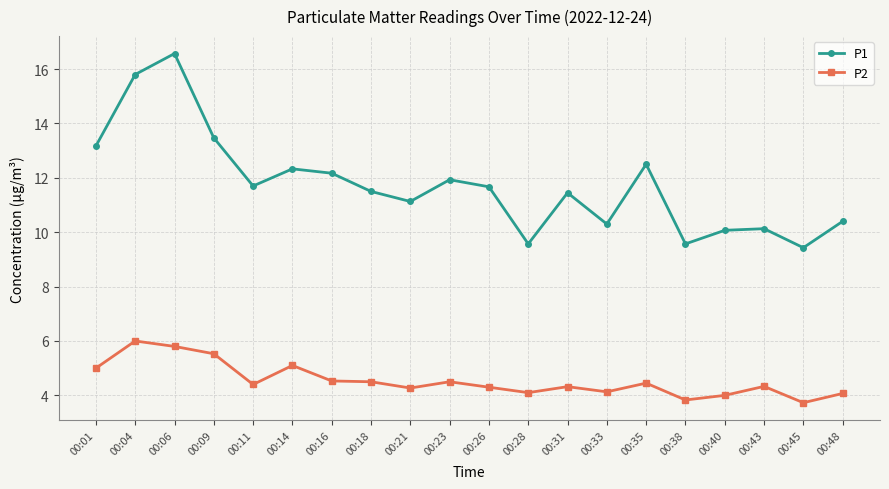

True or false: P2 and P1 intersect in this chart.

False